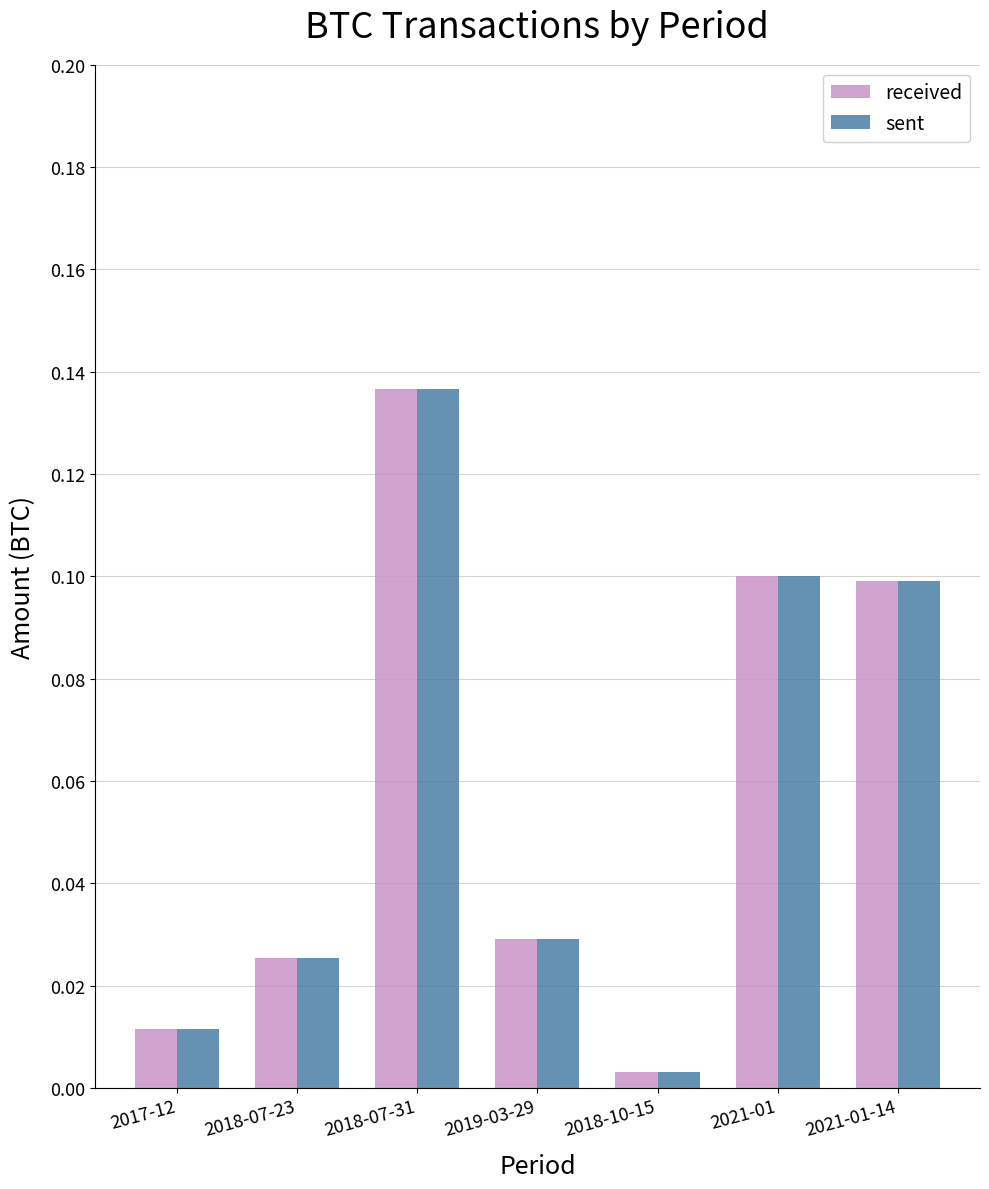

True or false: sent has a value of 0.2 at 2021-01-14.

False